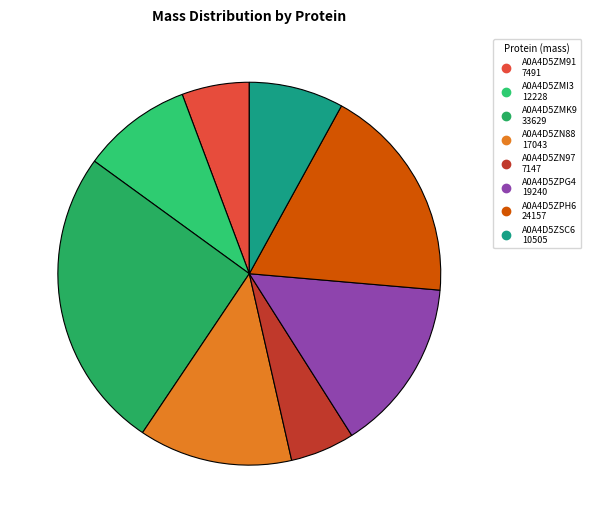

Count the number of slices in the pie.

8